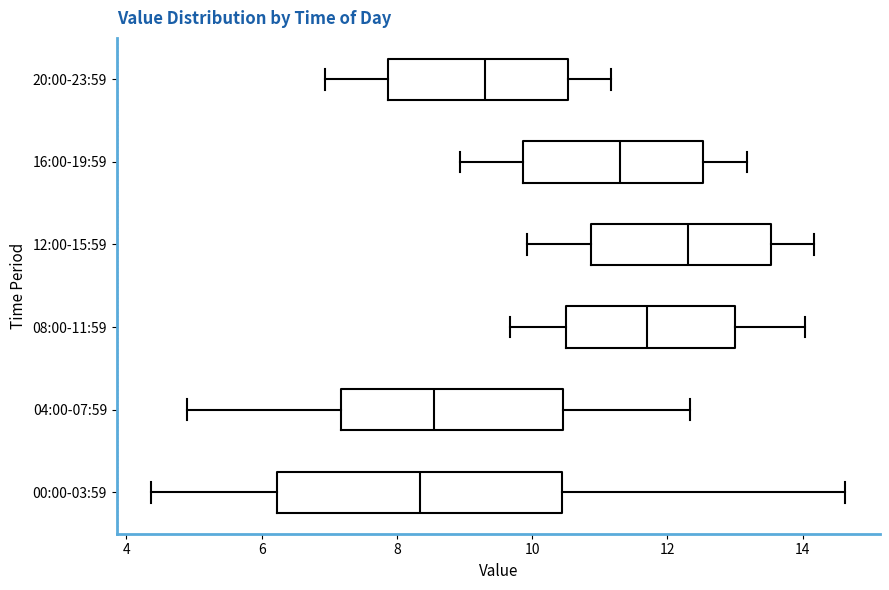

Which box is the widest, from its left edge to its right edge?

00:00-03:59